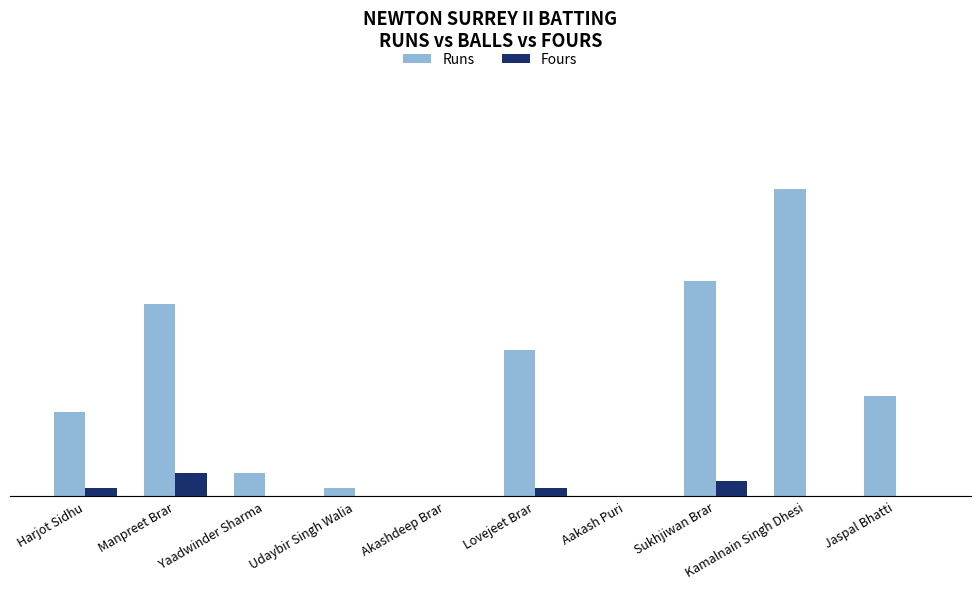

Are the bars horizontal?

No